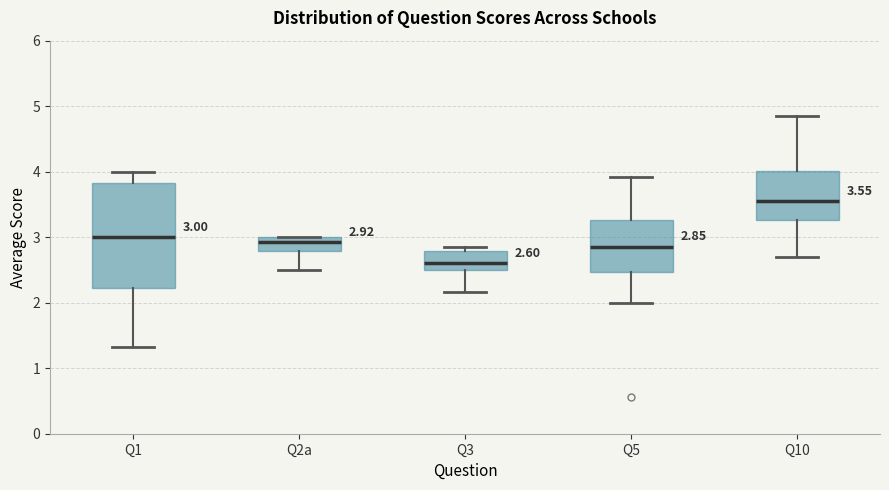

Which box's median line is the lowest?

Q3